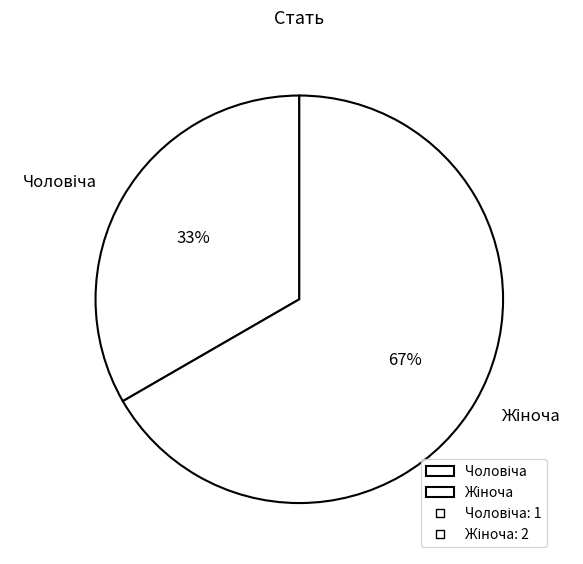

How many slices are in this pie chart?

2